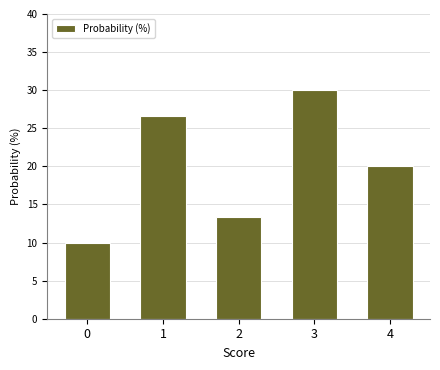

How many categories are shown in the chart?

5